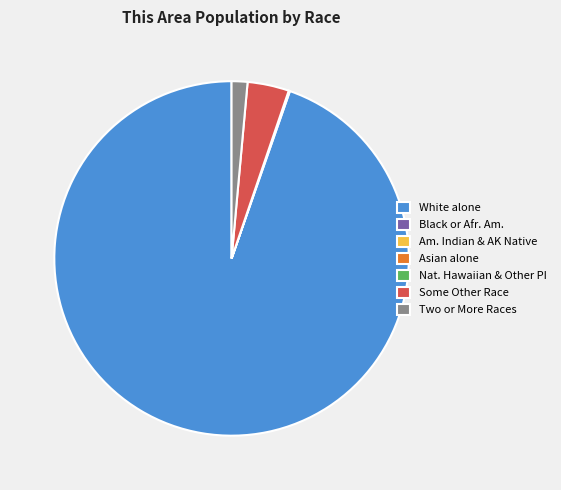

Between Two or More Races and White alone, which is larger?

White alone